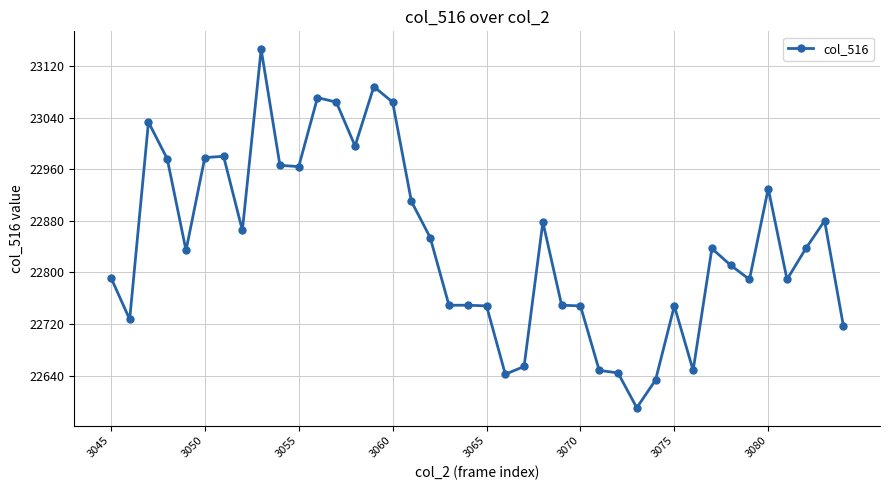

Count the number of data series in this chart.

1